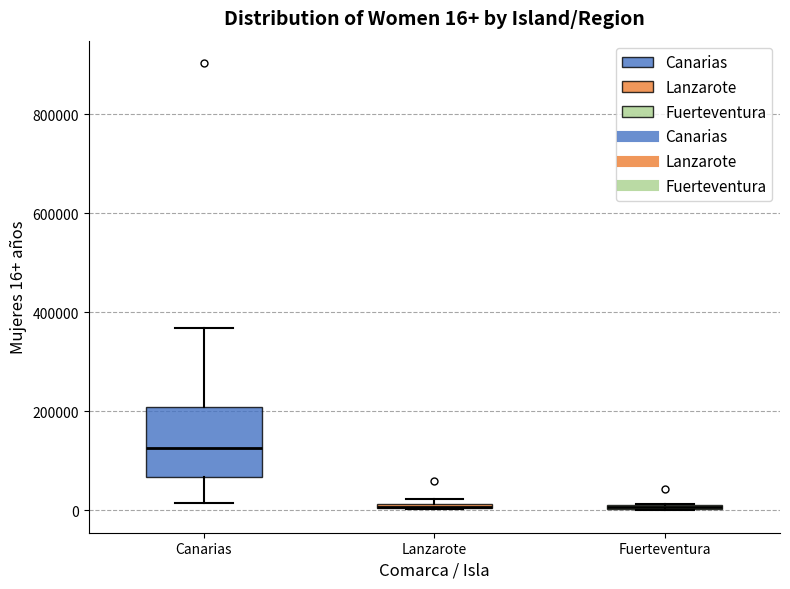

Which box is the tallest, from its lower edge to its upper edge?

Canarias